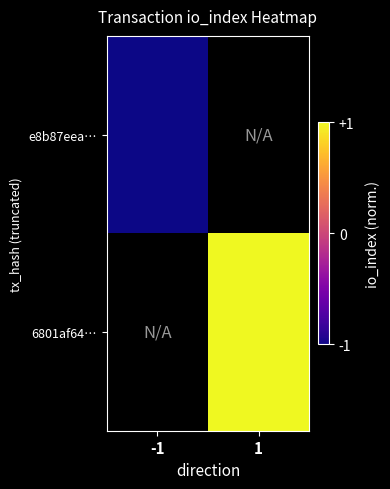

List the series in order of their peak value, highest first.

e8b87eea…, 6801af64…